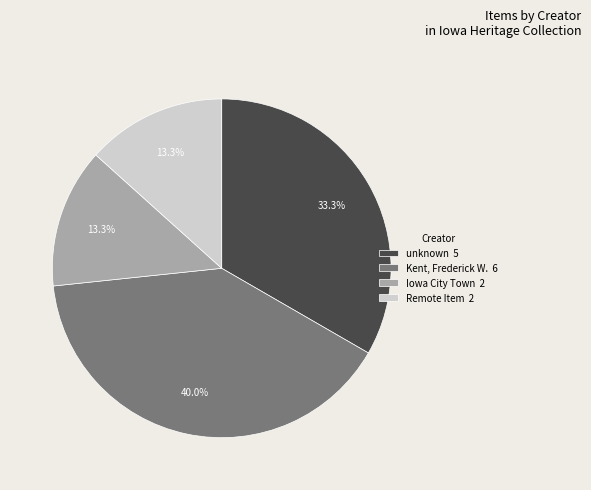

Approximately how many times larger is the value at Remote Item 2 compared to Iowa City Town 2?

1.0